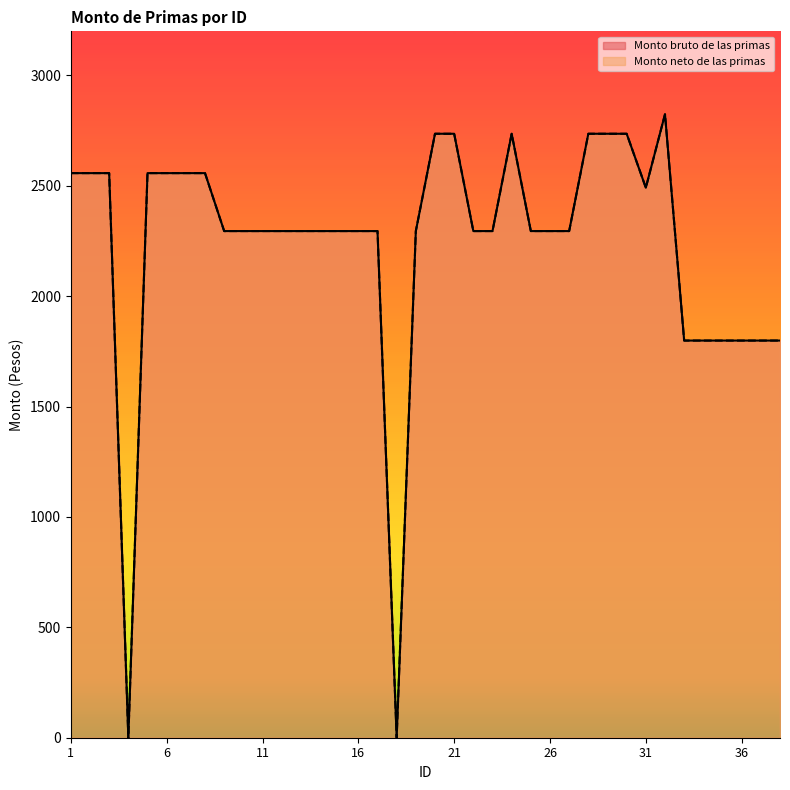

Rank the categories by Monto bruto de las primas value from highest to lowest.

32, 20, 21, 24, 28, 29, 30, 1, 2, 3, 5, 6, 7, 8, 31, 9, 10, 11, 12, 13, 14, 15, 16, 17, 19, 22, 23, 25, 26, 27, 33, 34, 35, 36, 37, 38, 4, 18